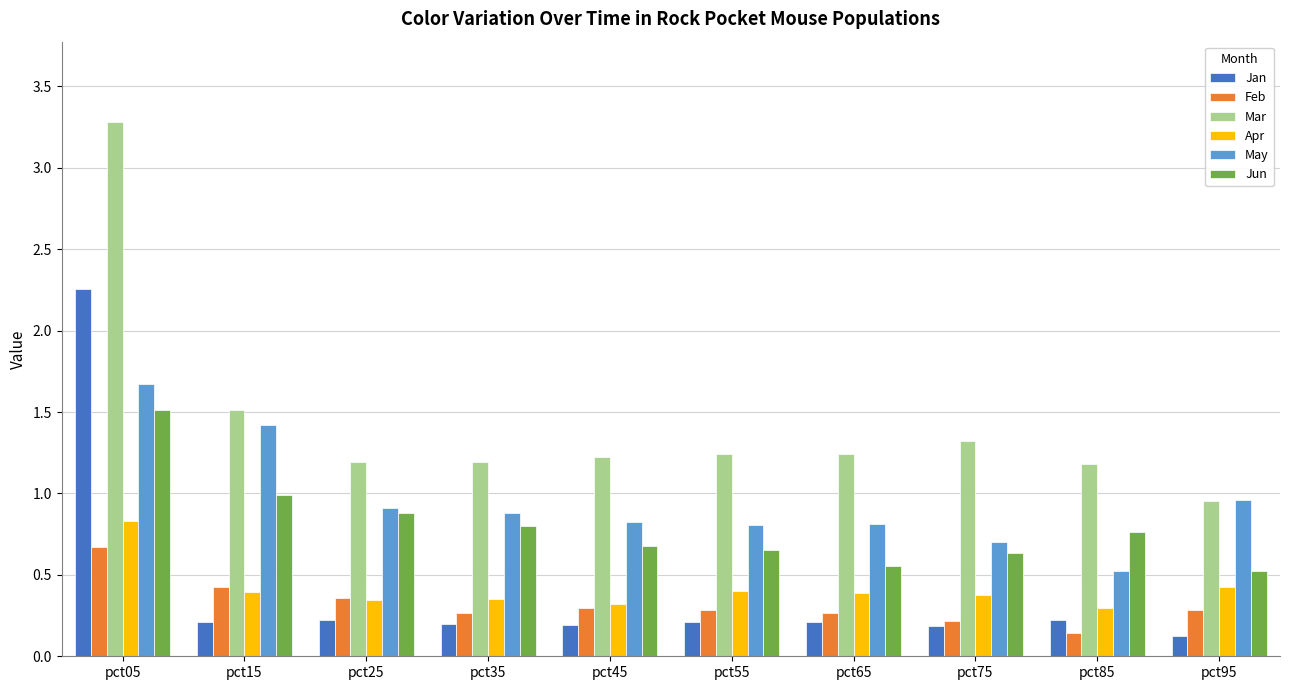

List the series in order of their peak value, lowest first.

Feb, Apr, Jun, May, Jan, Mar